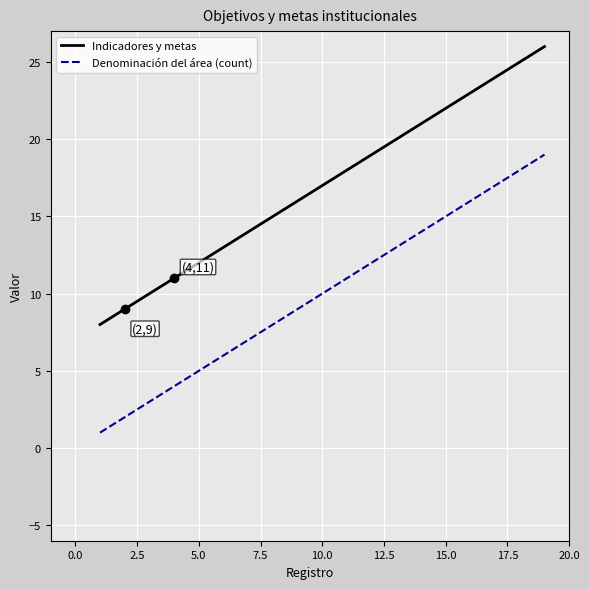

What is the maximum value shown in the chart?

26